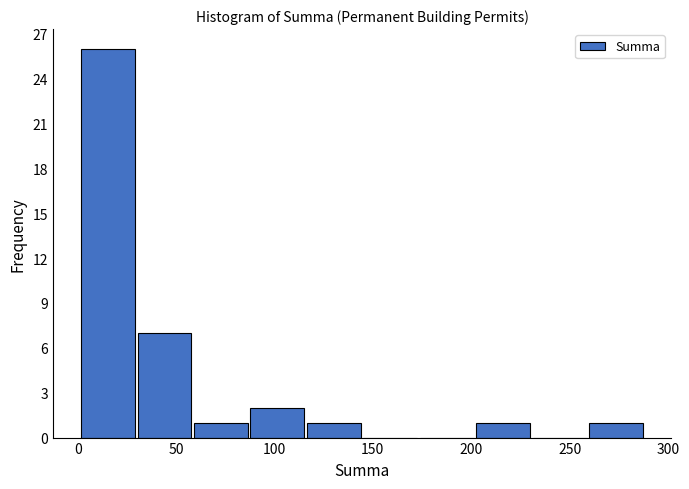

Reading left to right, transcribe this chart: for each bar, give the range it covers on the x-axis and its height. Neither the bar edges nor the heights are printed on the chart, so give them approximately, as read against the axes.

0 to 30: 26
30 to 60: 7
60 to 85: 1
85 to 115: 2
115 to 145: 1
145 to 175: 0
175 to 200: 0
200 to 230: 1
230 to 260: 0
260 to 290: 1